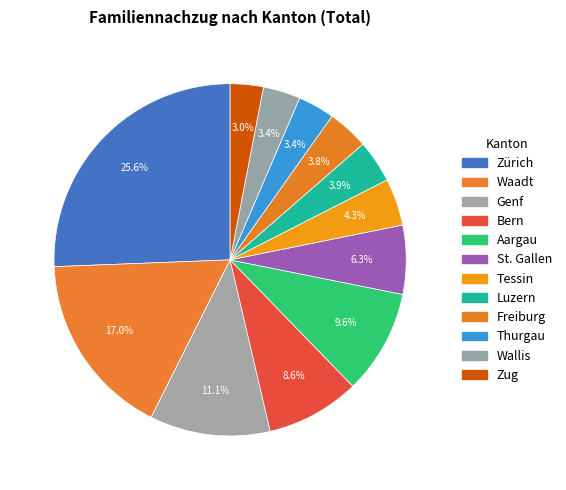

What is the change in value from Waadt to Aargau?

-2579